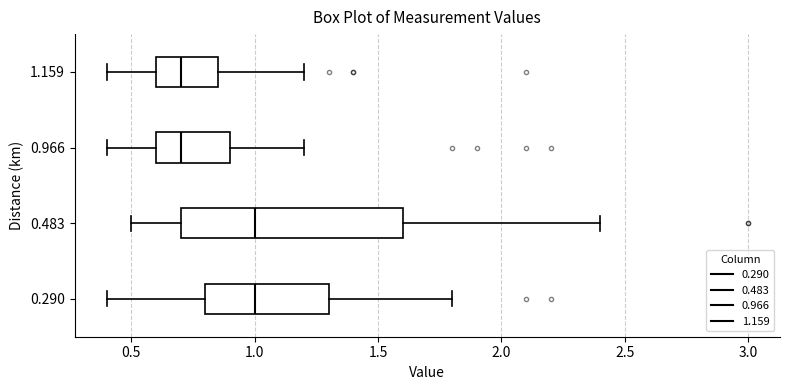

Where is the right edge of the box at y = 0.290 on the x-axis? The values are not printed on the chart, so give them approximately, as read against the axis.

1.30